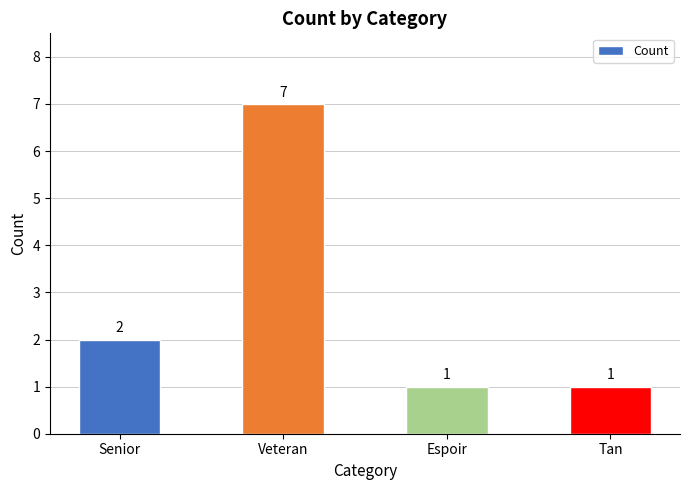

Approximately how many times larger is the value at Senior compared to Tan?

2.0